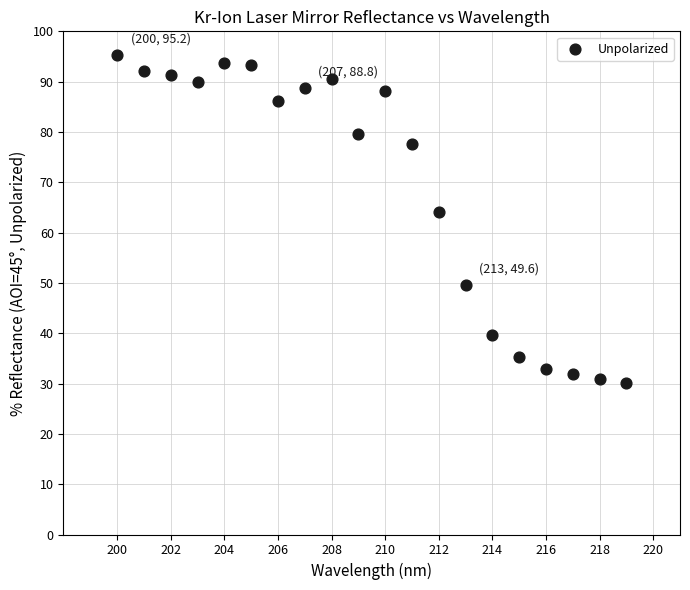

What is the range of X values (max minus min)?

19.0